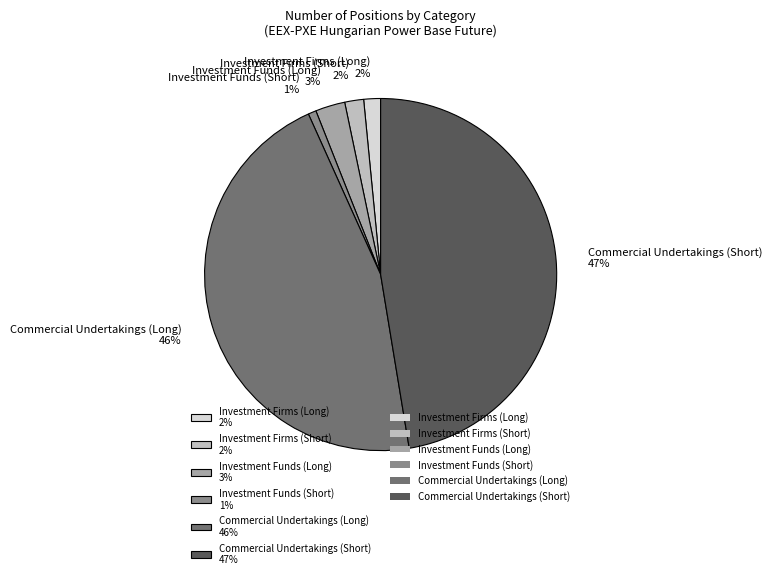

Is there any slice that represents more than half of the pie?

No